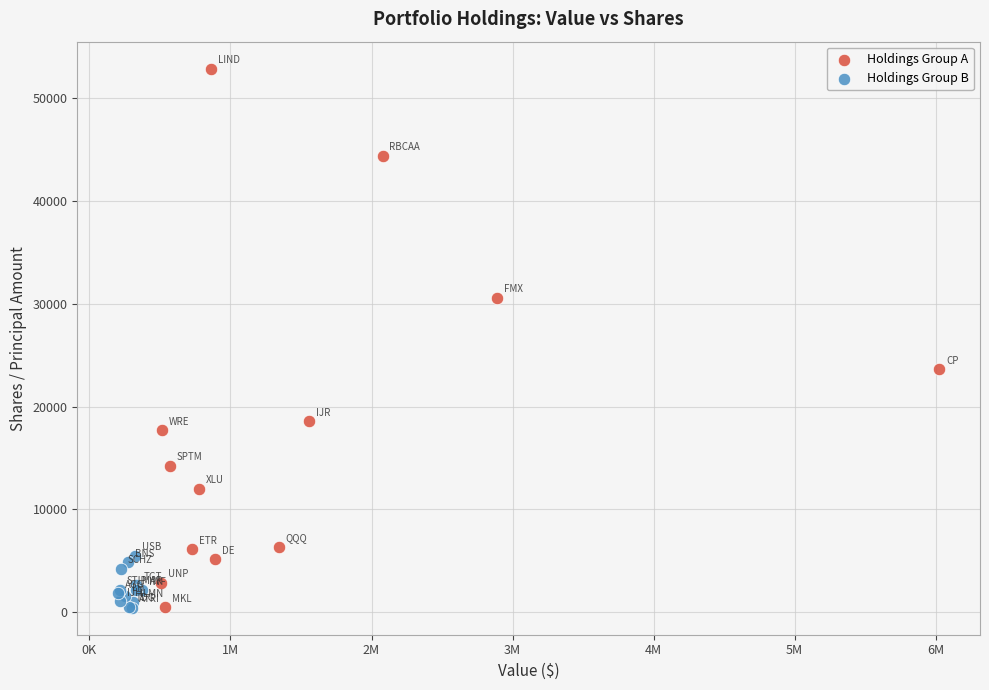

Which series reaches the maximum Y coordinate?

Holdings Group A